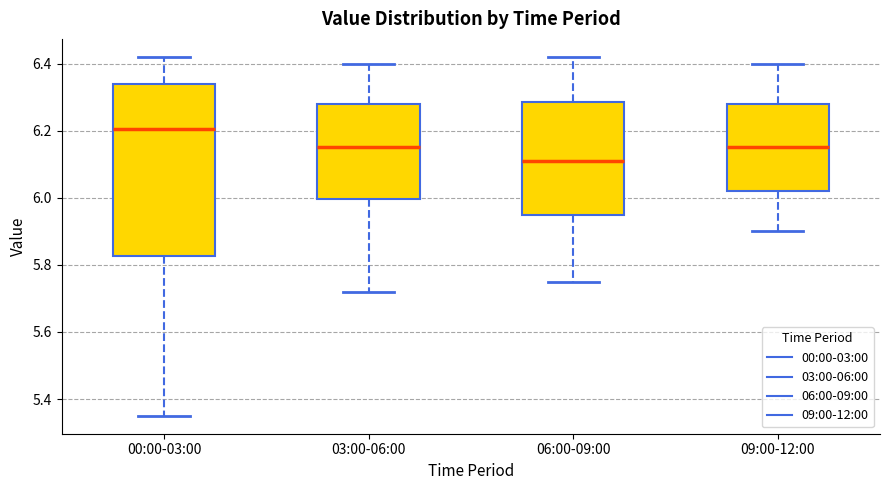

Where does the median line of the box for 00:00-03:00 sit on the y-axis? The values are not printed on the chart, so give them approximately, as read against the axis.

6.20